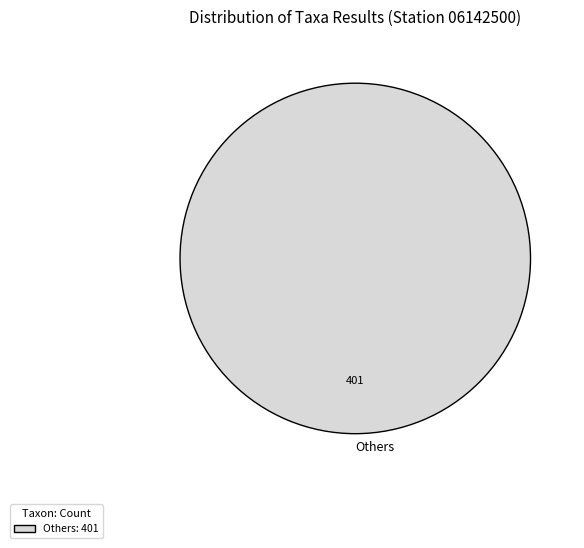

Is there a majority slice in this chart?

Yes